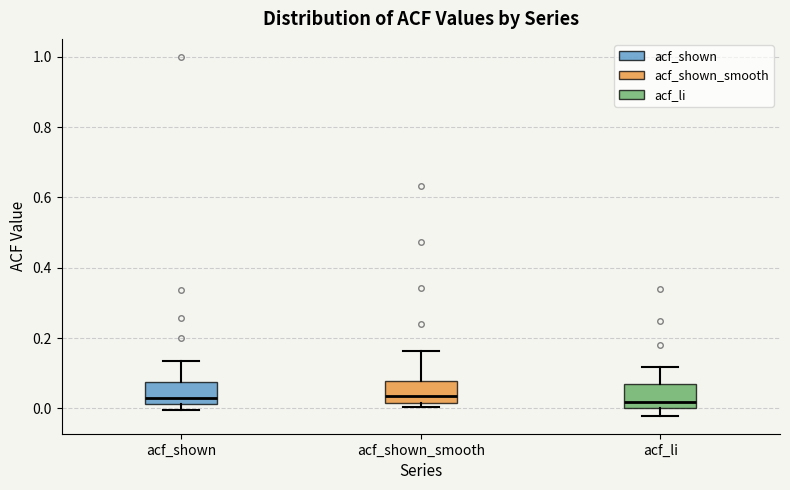

Where is the lower edge of the box for acf_shown_smooth on the y-axis? The values are not printed on the chart, so give them approximately, as read against the axis.

0.02